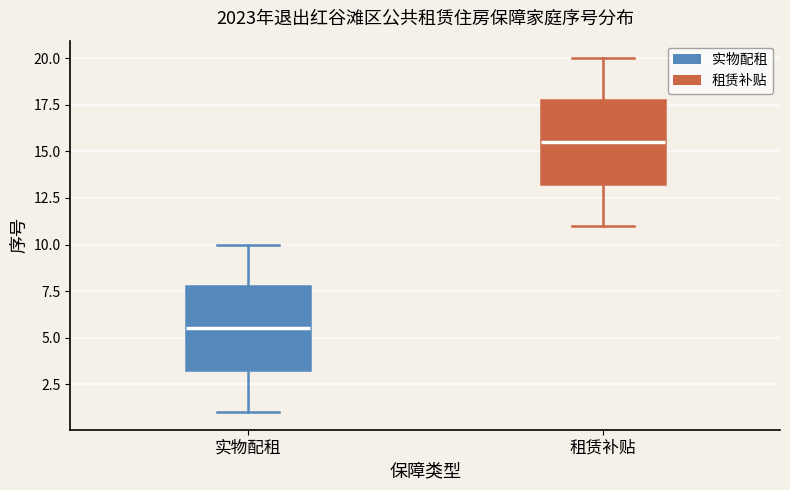

Reading left to right, transcribe this box plot: for each box, give where its median line is, the range the box spans, and where its two whiskers end, as read against the y-axis. The values are not printed on the chart, so give them approximately, as read against the axis.

实物配租: median 5.5, box 3.5 to 8.0, whiskers 1.0 to 10.0
租赁补贴: median 15.5, box 13.5 to 18.0, whiskers 11.0 to 20.0